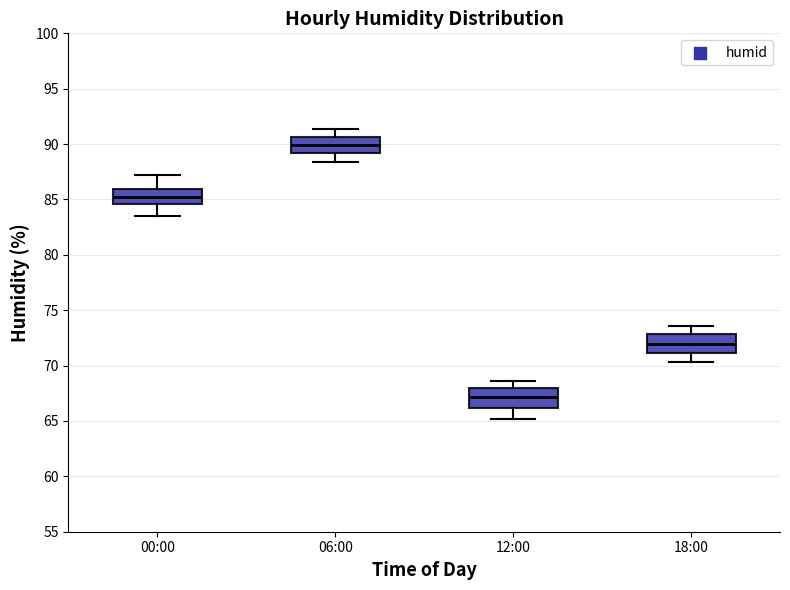

Where does the lower whisker of the box for 12:00 end on the y-axis? The values are not printed on the chart, so give them approximately, as read against the axis.

65.0